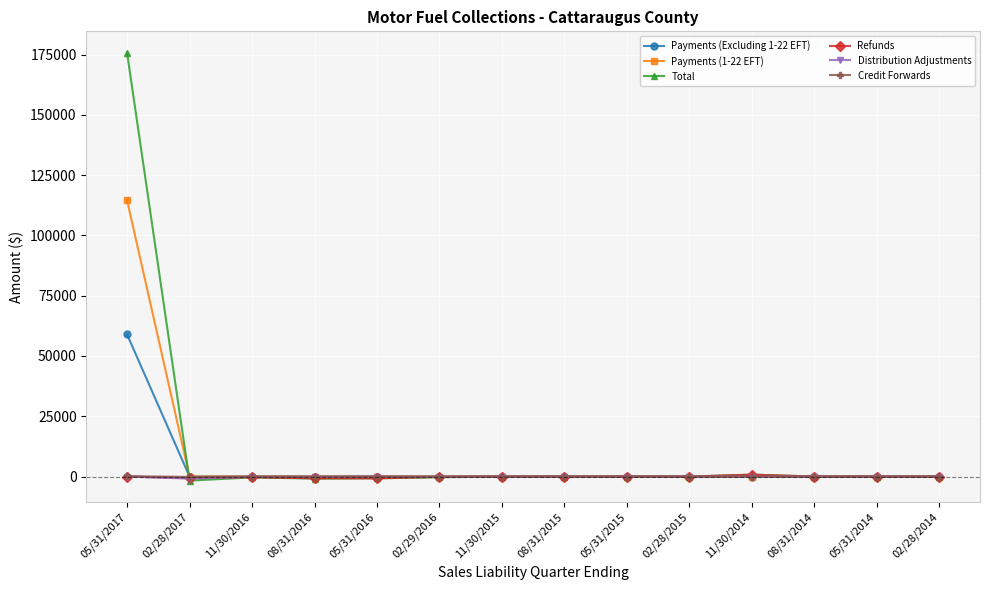

Is it true that Payments (1-22 EFT) equals 0.0 at 11/30/2016?

True